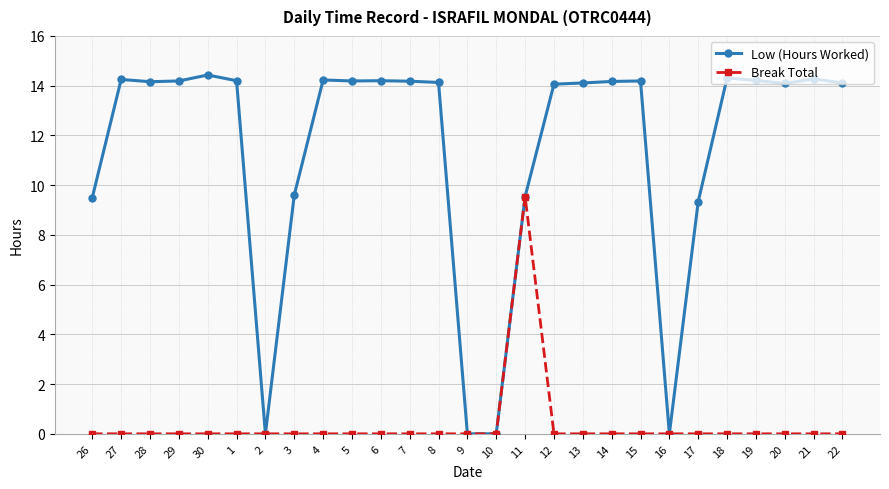

At which label does Low (Hours Worked) first exceed 14?

27